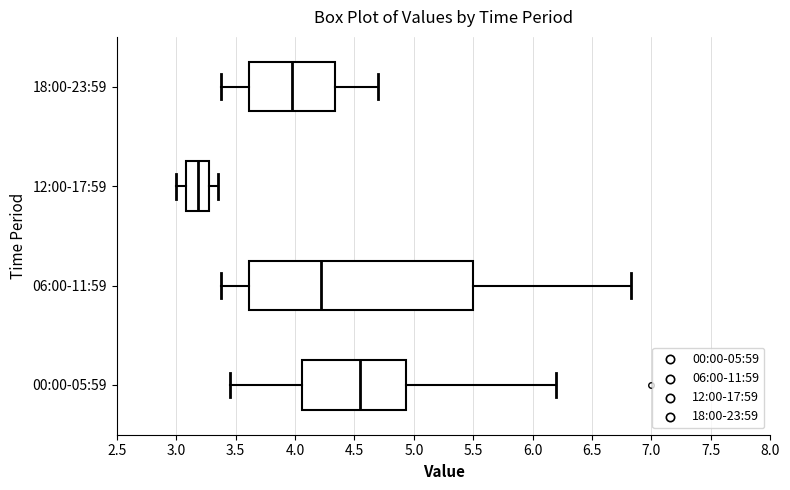

Reading bottom to top, transcribe this box plot: for each box, give where its median line is, the range the box spans, and where its two whiskers end, as read against the x-axis. The values are not printed on the chart, so give them approximately, as read against the axis.

00:00-05:59: median 4.55, box 4.05 to 4.95, whiskers 3.45 to 6.20
06:00-11:59: median 4.20, box 3.60 to 5.50, whiskers 3.40 to 6.85
12:00-17:59: median 3.20, box 3.10 to 3.25, whiskers 3.00 to 3.35
18:00-23:59: median 4.00, box 3.60 to 4.35, whiskers 3.40 to 4.70